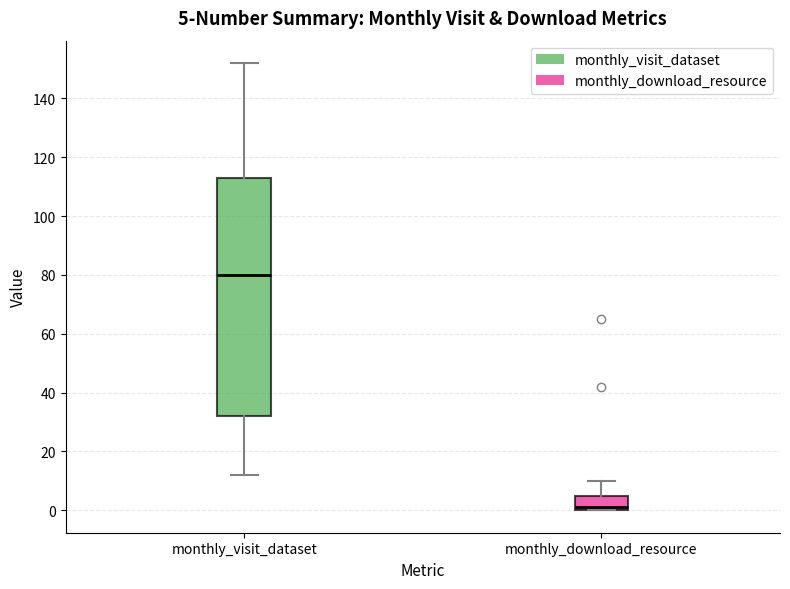

Which box has the highest median line?

monthly_visit_dataset